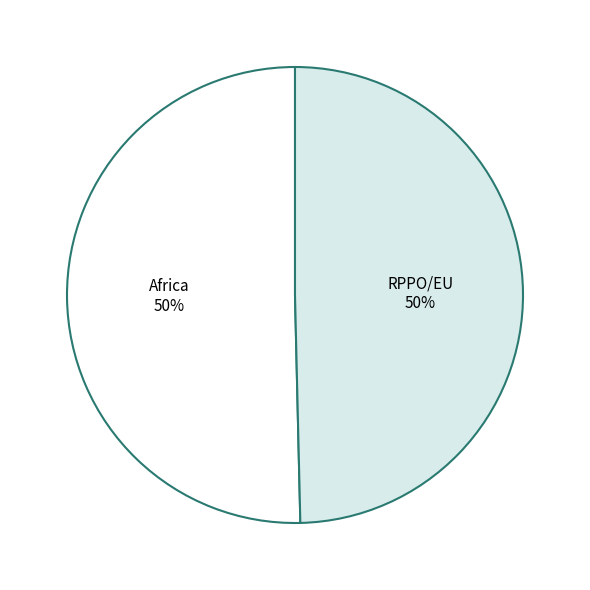

To the nearest percent, what is the combined percentage of RPPO/EU and Africa?

100%